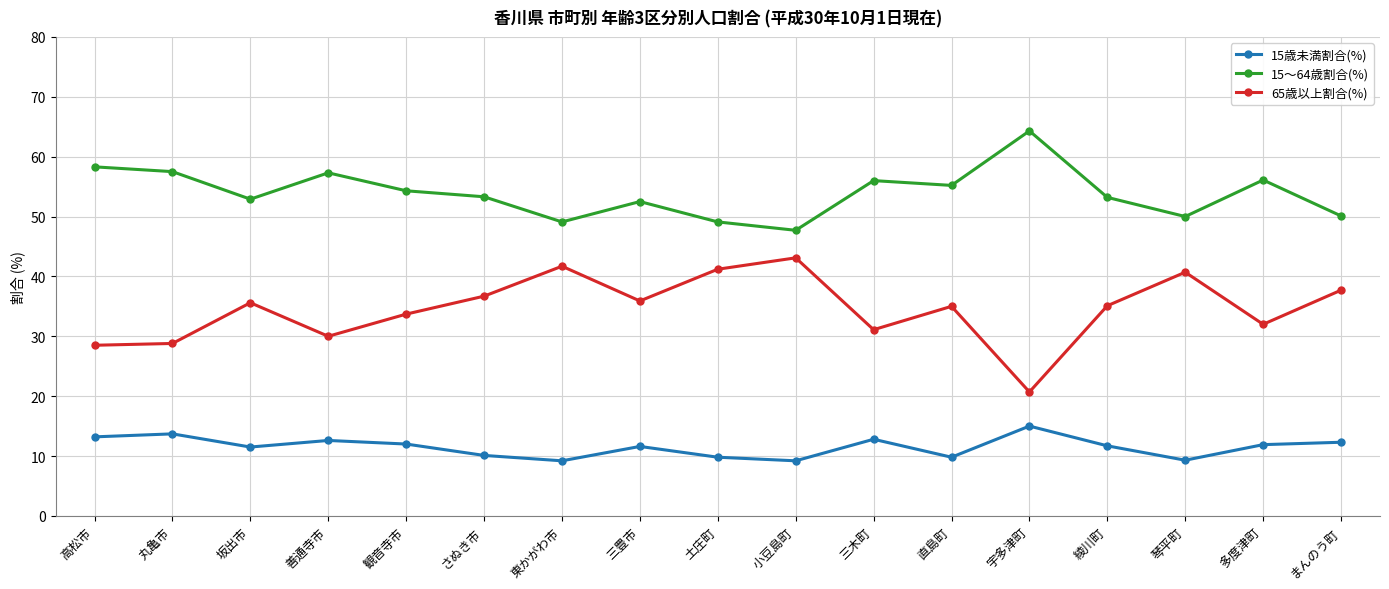

At how many categories does at least one series exceed 28?

17